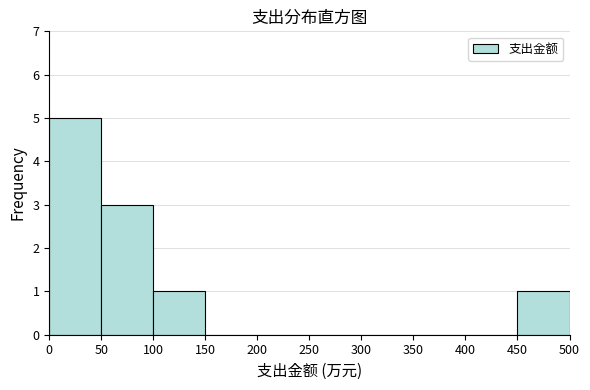

Over which range of the x-axis is the bar tallest?

0 to 50